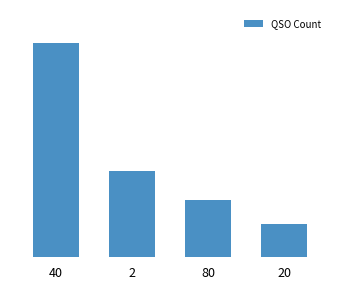

What is the difference between the maximum and minimum values?

44